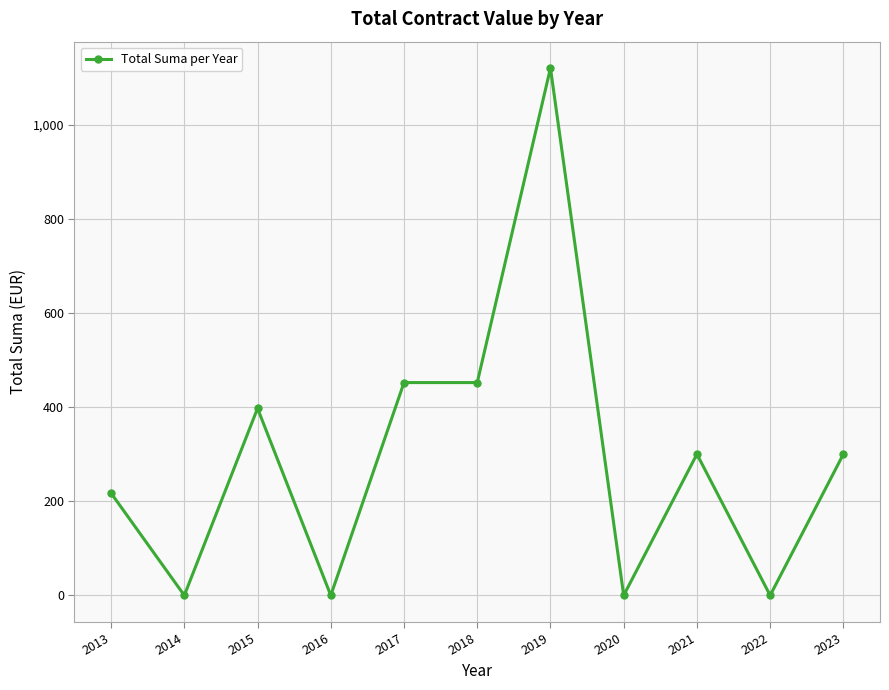

At which category does the chart reach its peak across all series?

2019